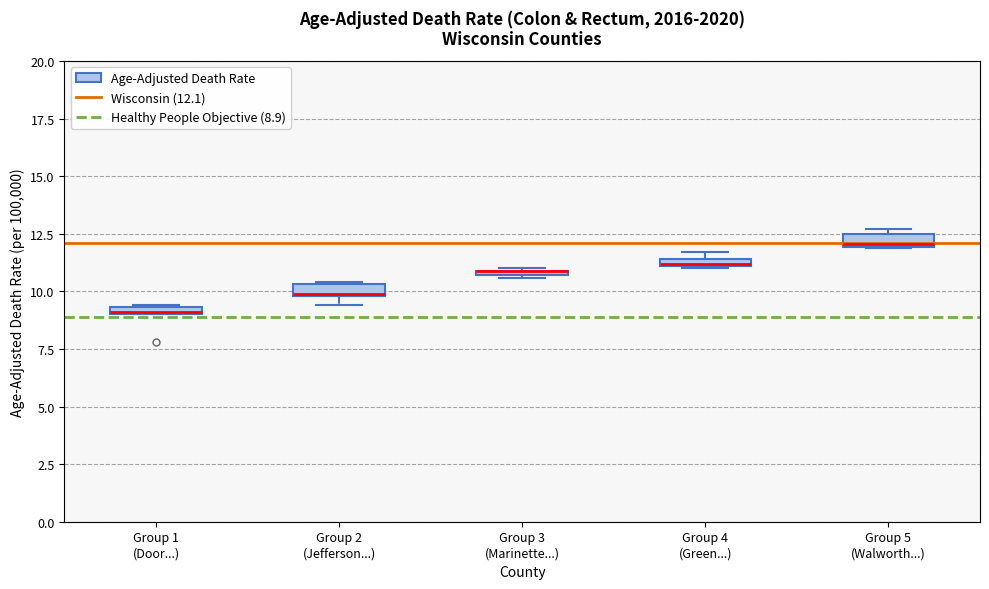

Where is the lower edge of the box for Group 1 (Door...) on the y-axis? The values are not printed on the chart, so give them approximately, as read against the axis.

9.0